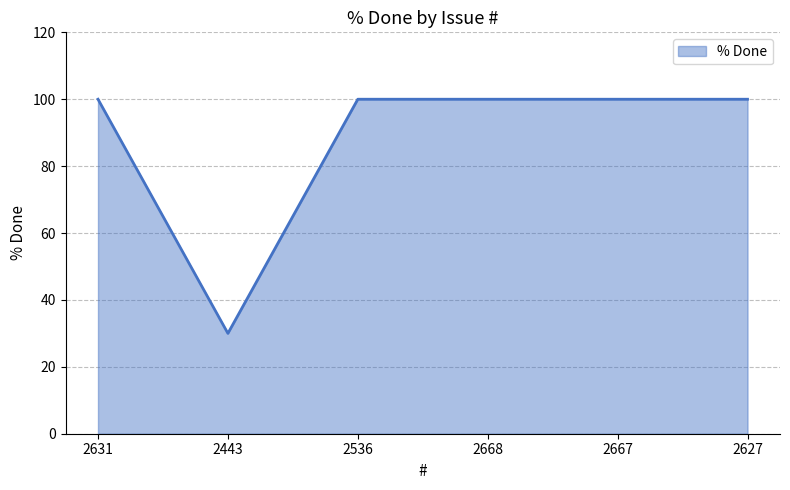

What is the ratio of the value at 2443 to the value at 2536?

0.3